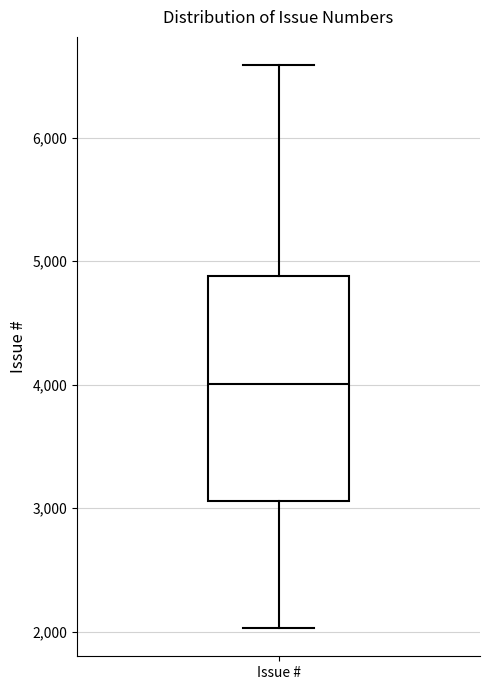

Where is the upper edge of the box for Issue # on the y-axis? The values are not printed on the chart, so give them approximately, as read against the axis.

4900